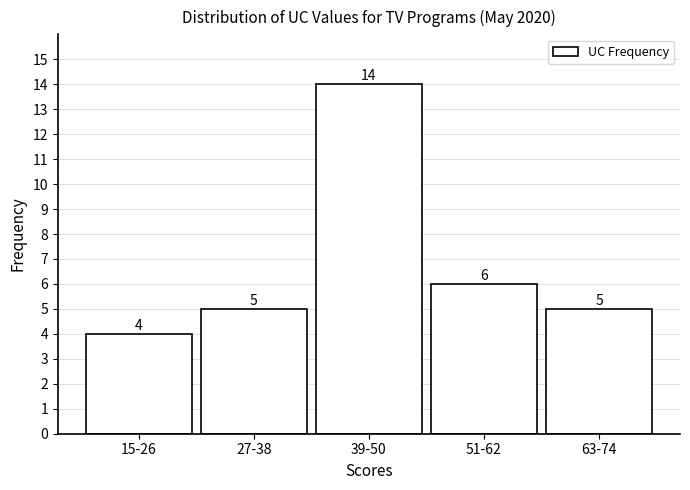

Reading right to left, extract all data points from this chart.

63-74=5	51-62=6	39-50=14	27-38=5	15-26=4